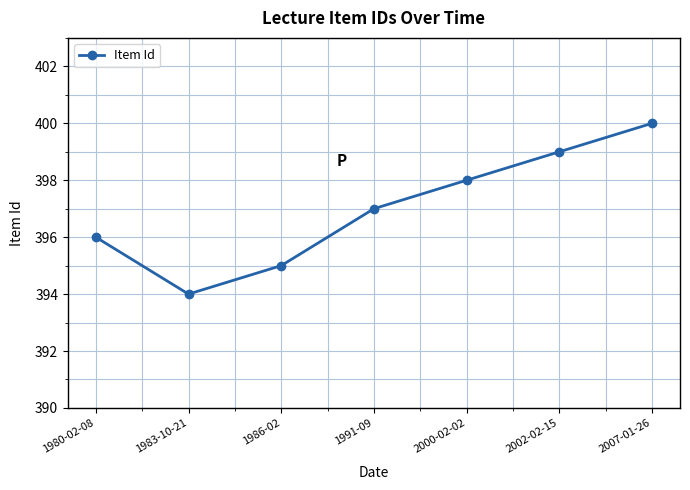

Read the value at 1980-02-08.

396